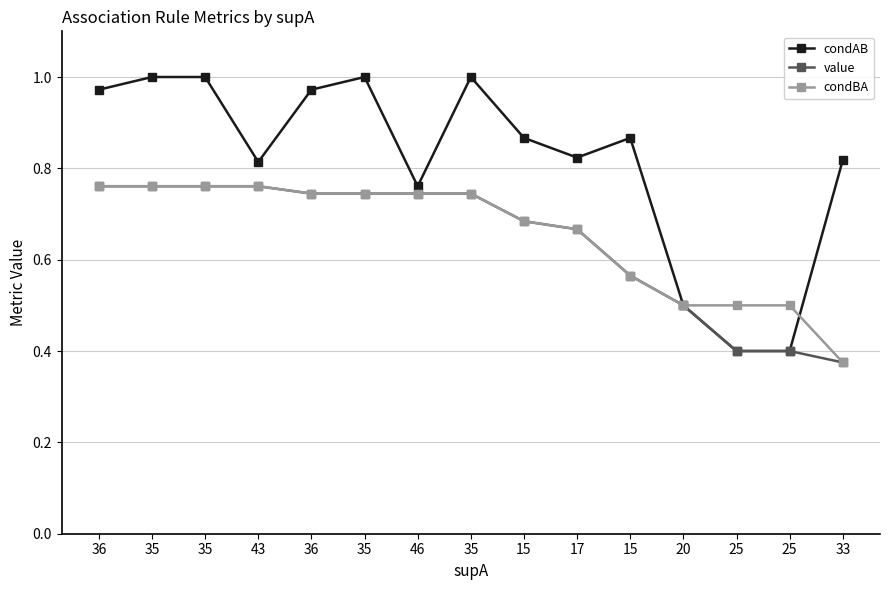

Reading right to left, what are all the values shown in this chart?

condAB: 0.8	0.4	0.4	0.5	0.9	0.8	0.9	1.0	0.8	1.0	1.0	0.8	1.0	1.0	1.0
value: 0.4	0.4	0.4	0.5	0.6	0.7	0.7	0.7	0.7	0.7	0.7	0.8	0.8	0.8	0.8
condBA: 0.4	0.5	0.5	0.5	0.6	0.7	0.7	0.7	0.7	0.7	0.7	0.8	0.8	0.8	0.8